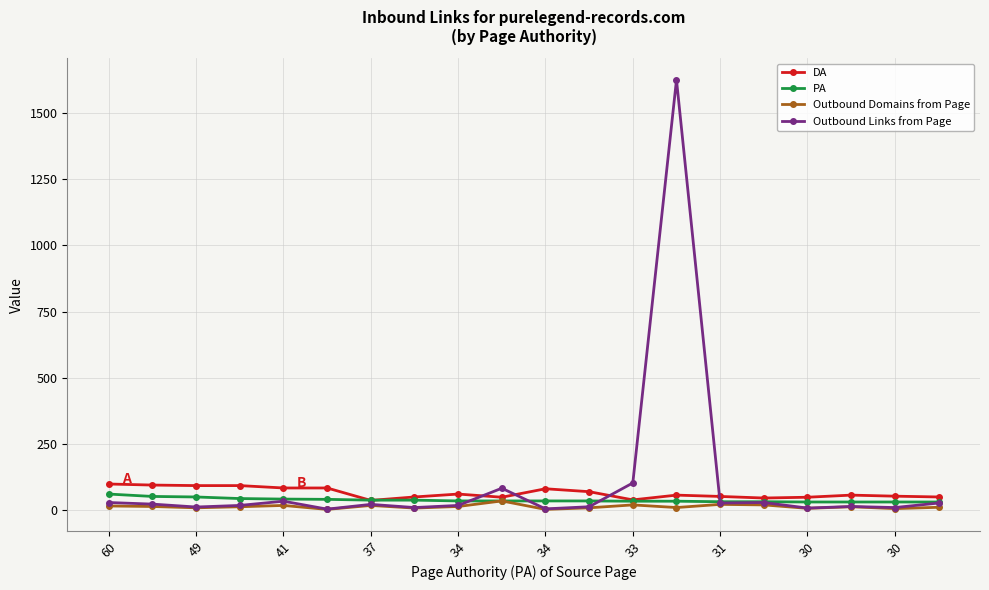

List the series in order of their overall mean, lowest first.

Outbound Domains from Page, PA, DA, Outbound Links from Page